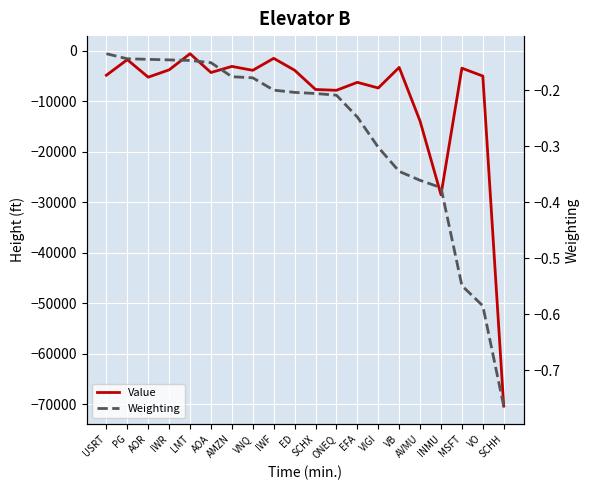

True or false: Weighting has a value of -0.5 at MSFT.

True